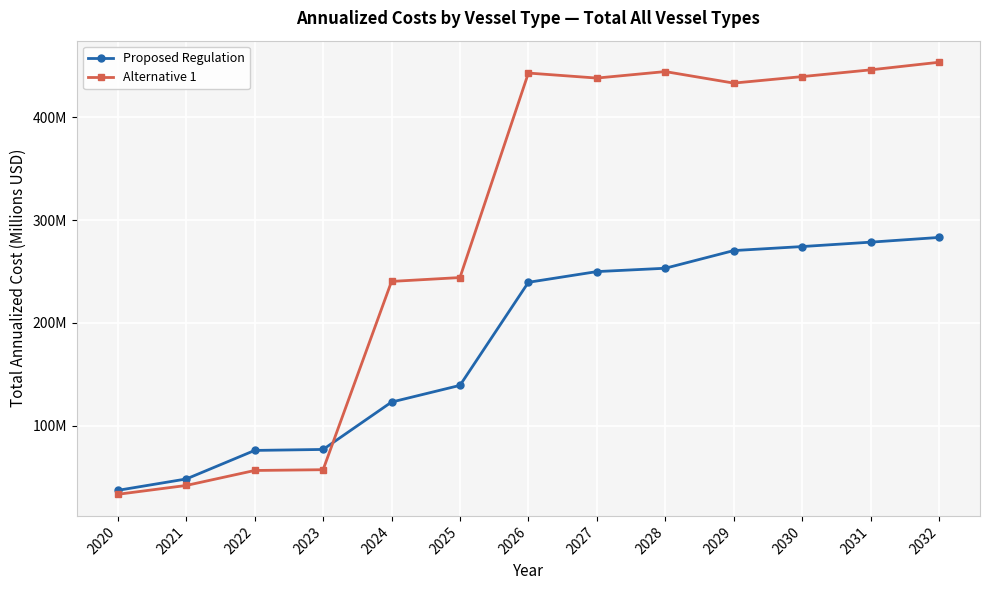

What value does the Alternative 1 series have at 2029?

433.2